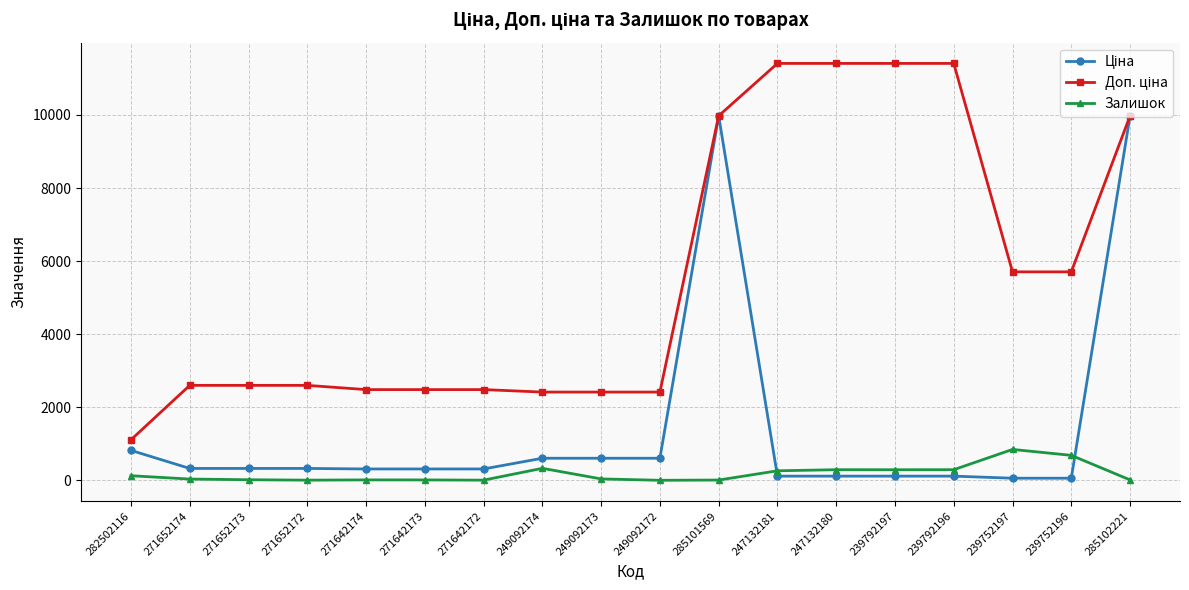

True or false: Залишок has a value of 11.0 at 271642174.

True